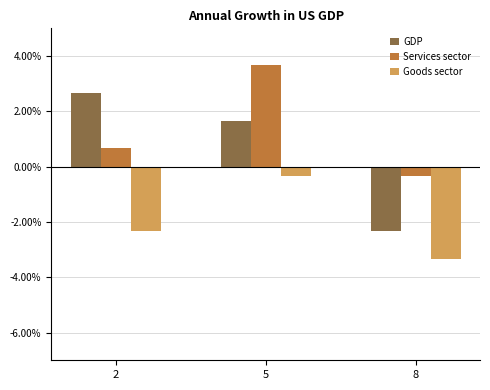

Reading left to right, what are all the values shown in this chart?

GDP: 2.7	1.7	-2.3
Services sector: 0.7	3.7	-0.3
Goods sector: -2.3	-0.3	-3.3